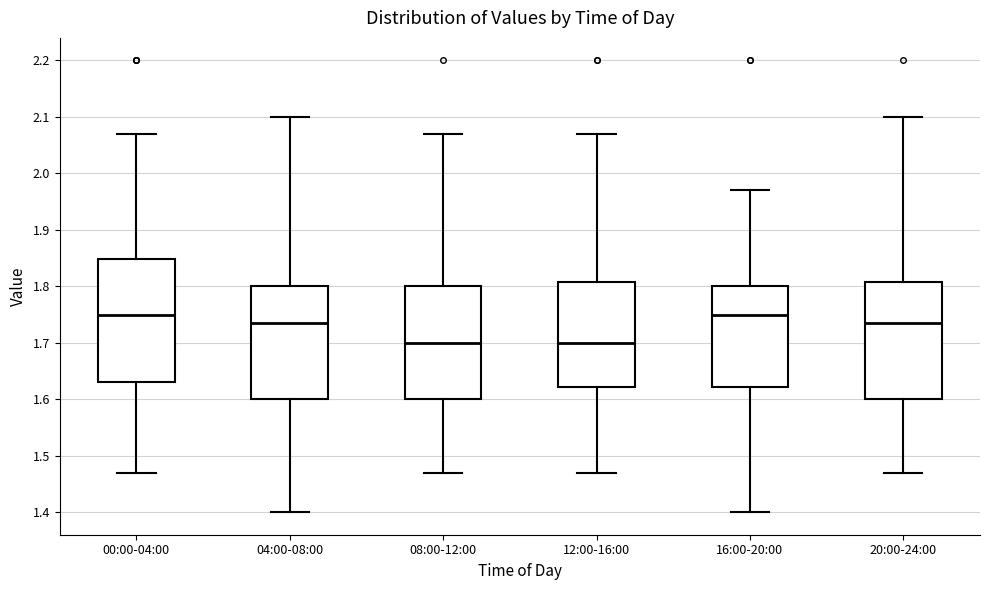

Which box is the tallest, from its lower edge to its upper edge?

00:00-04:00